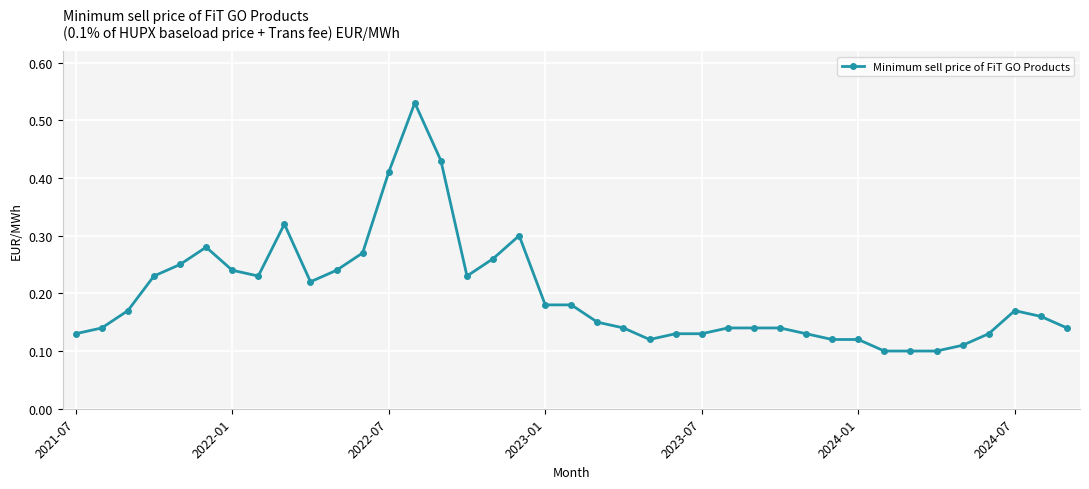

How many values are between 0 and 1?

39